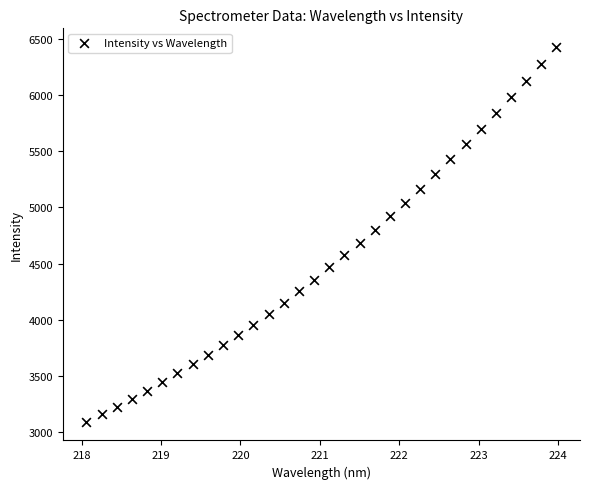

What is the range of Y values (max minus min)?

3338.2